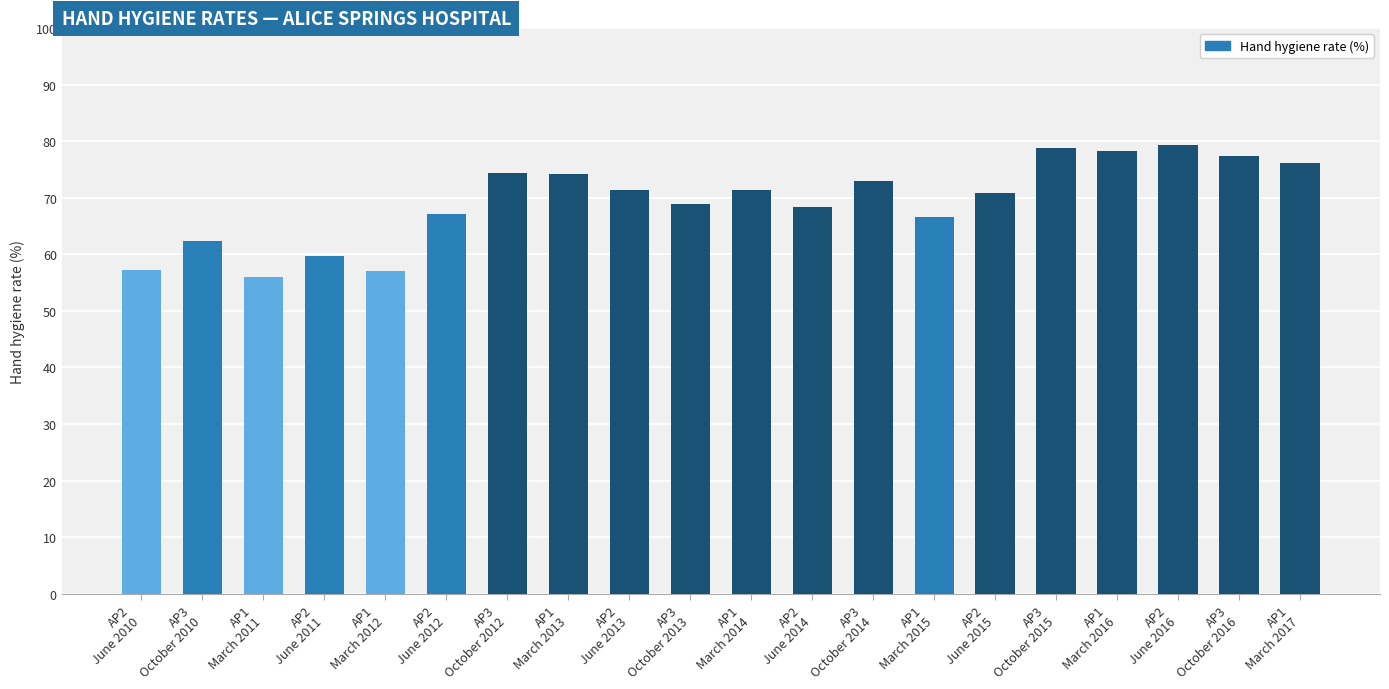

Count the number of categories in the chart.

20